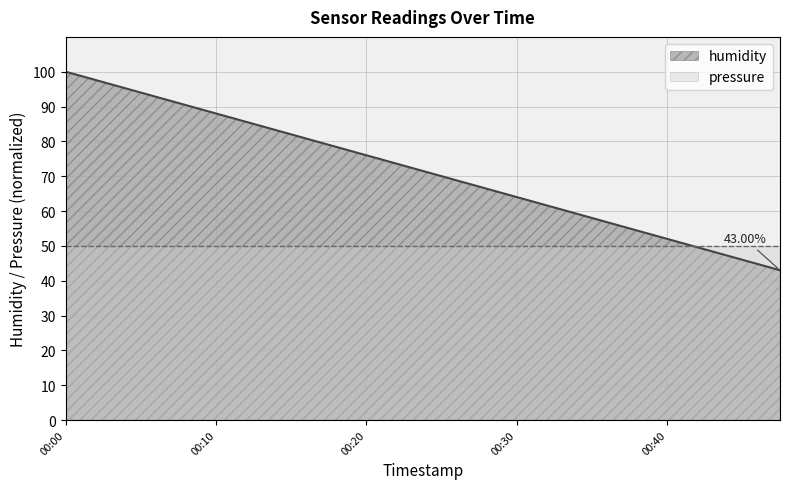

What are all the series names shown in the legend?

humidity, pressure